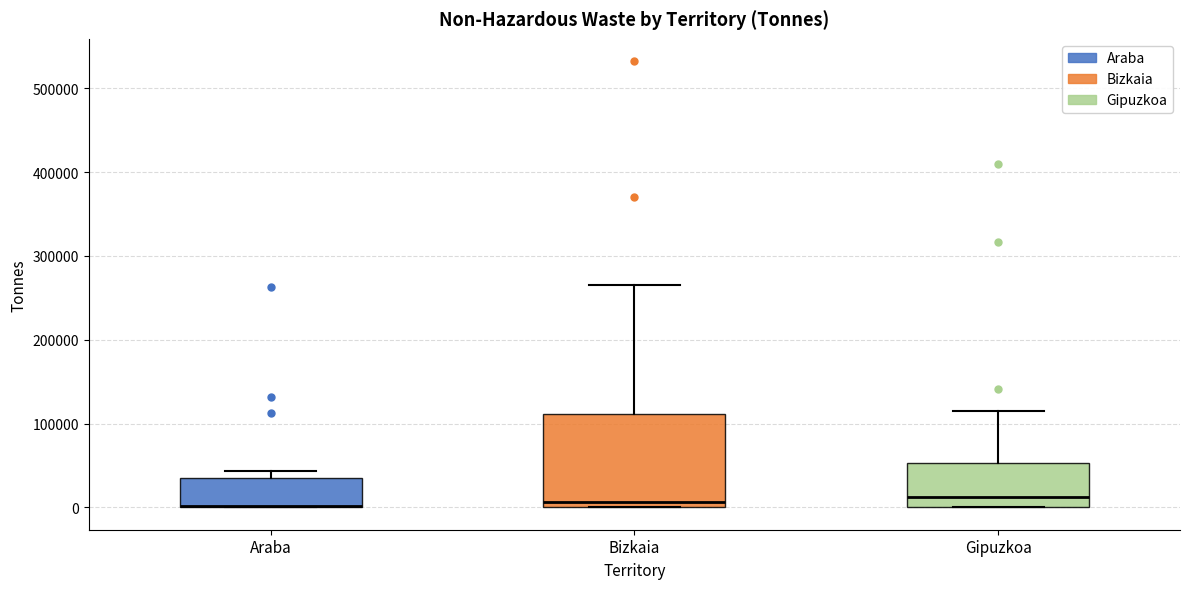

Reading left to right, read every box against the y-axis: the position of its median line, the range the box covers, and the ends of its whiskers. The values are not printed on the chart, so give them approximately, as read against the axis.

Araba: median 0 (drawn on the box's lower edge), box 0 to 30000, whiskers 0 to 40000
Bizkaia: median 10000, box 0 to 110000, whiskers 0 to 270000
Gipuzkoa: median 10000, box 0 to 50000, whiskers 0 to 110000